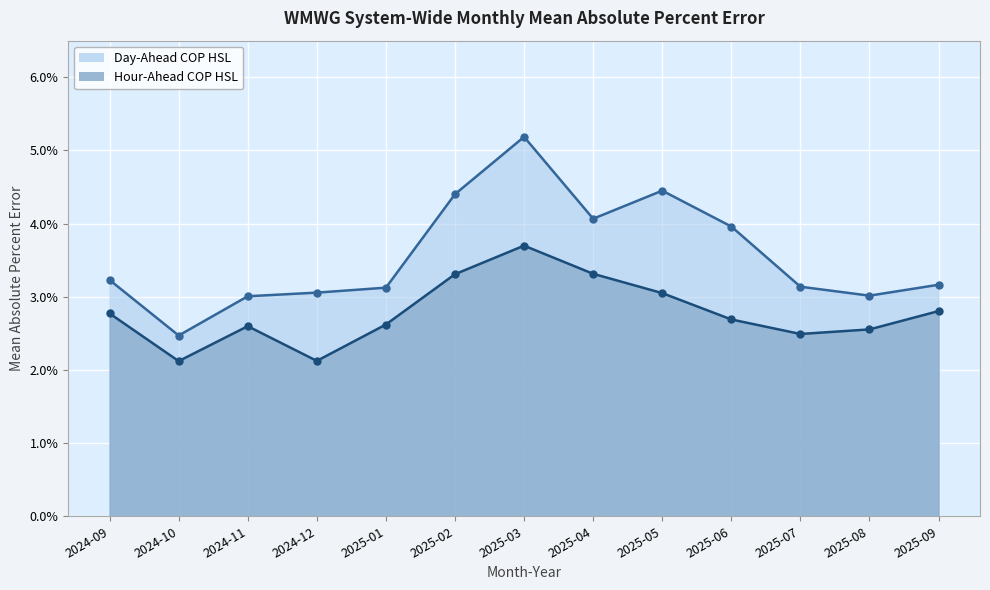

At how many categories does at least one series exceed 0?

13